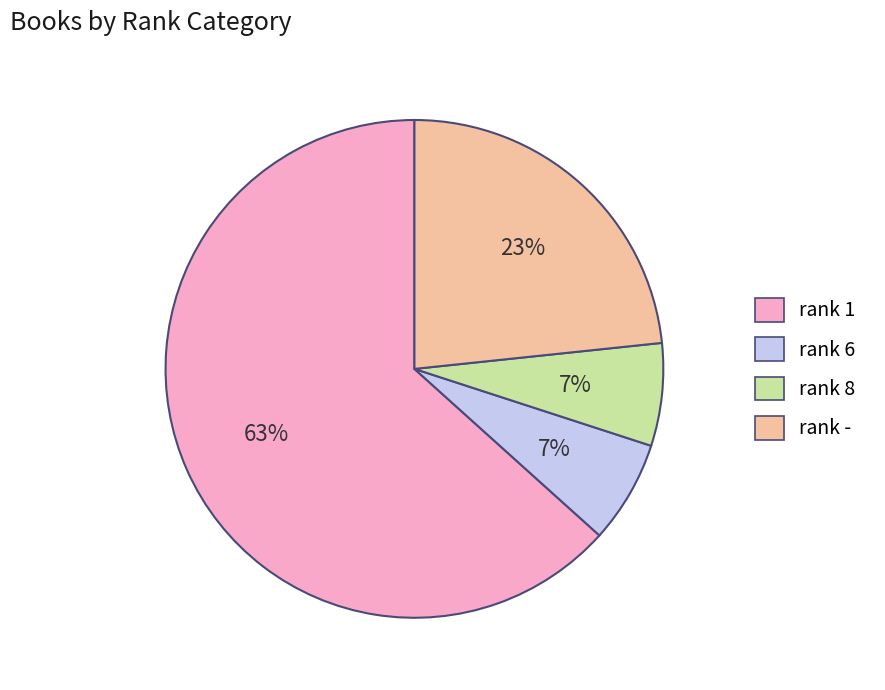

The rank - slice represents 23% of the pie. True or false?

True